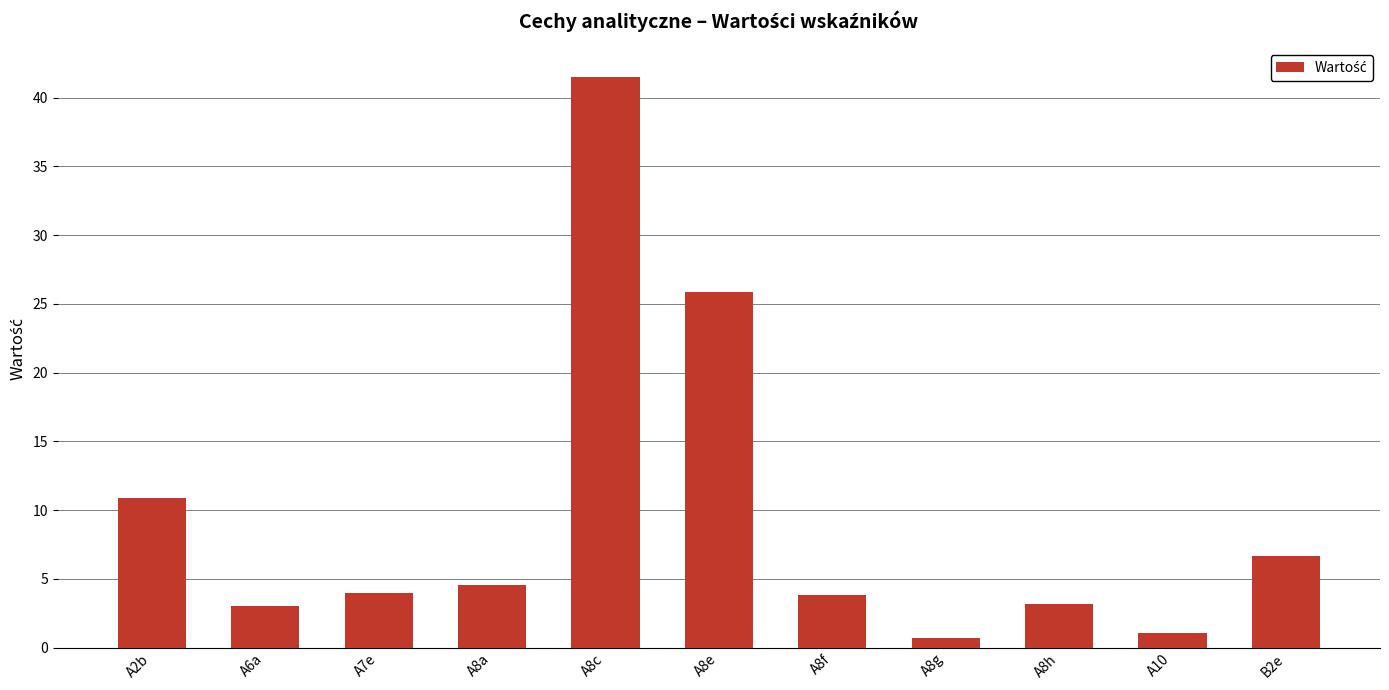

What is the difference between the second highest and minimum values?

25.2